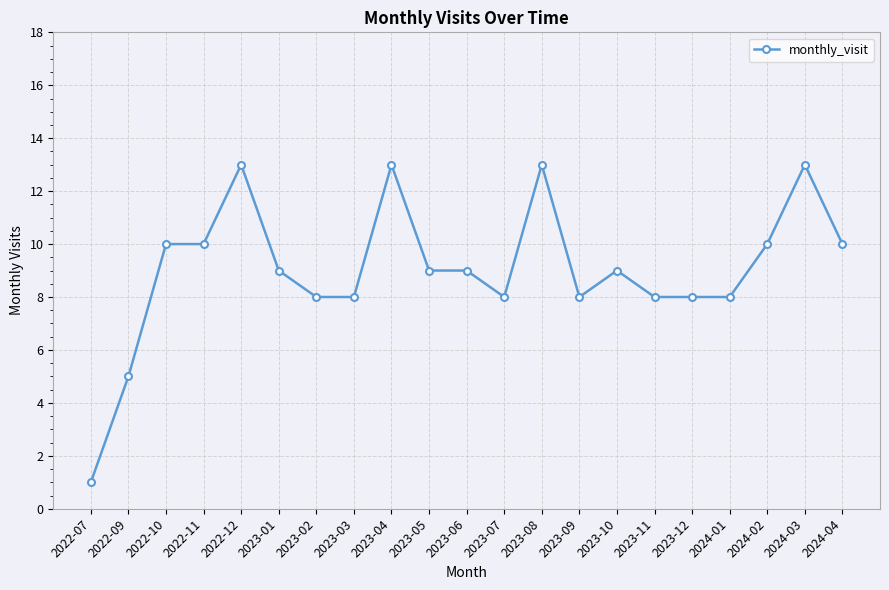

What is the difference between the maximum and minimum values?

12